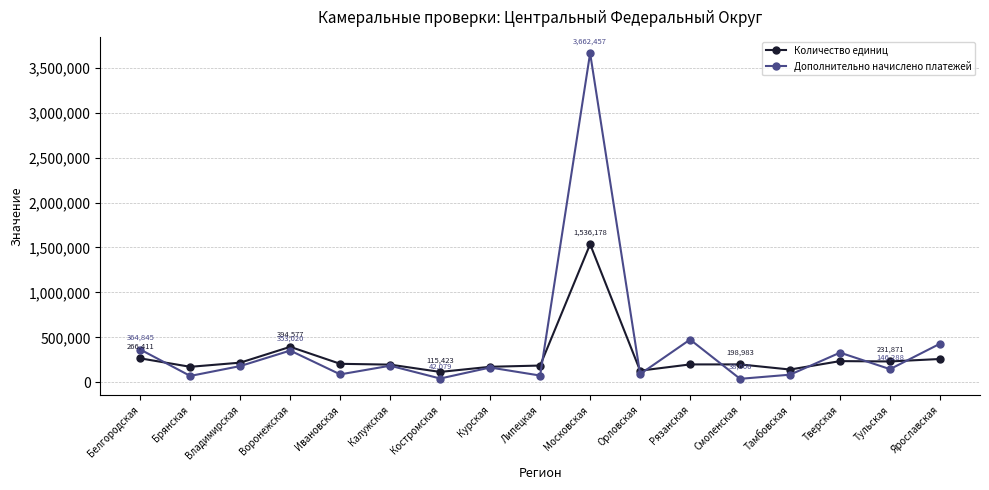

What is the difference between the maximum and minimum values in the Количество единиц series?

1420755